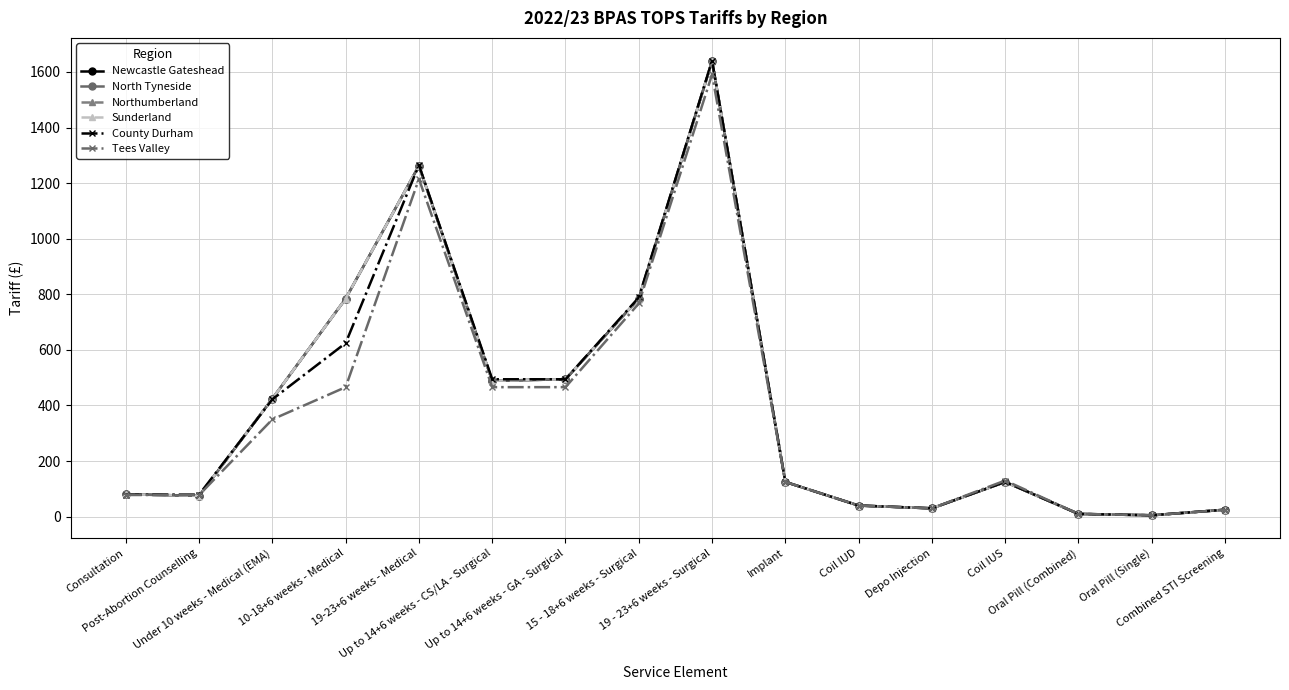

Is it true that County Durham equals 5.0 at Oral Pill (Single)?

True